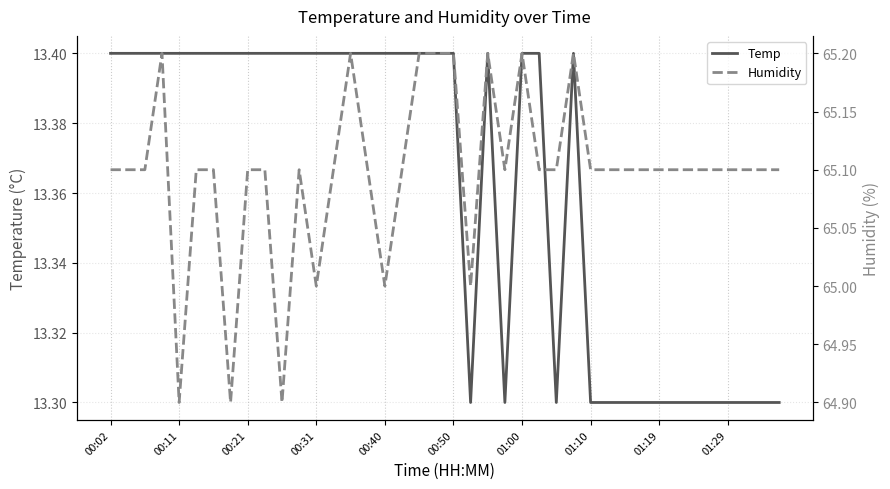

What is the lowest value of the Temp series?

13.3